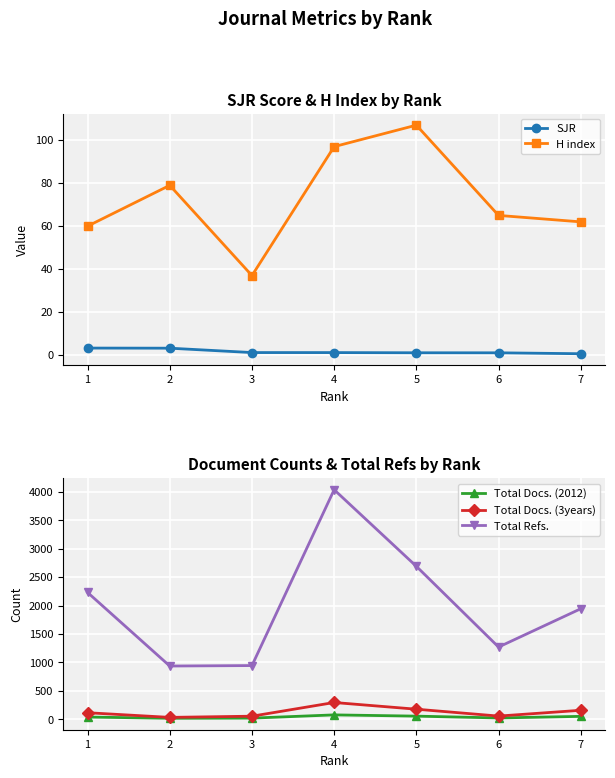

True or false: H index and SJR cross at least once.

False